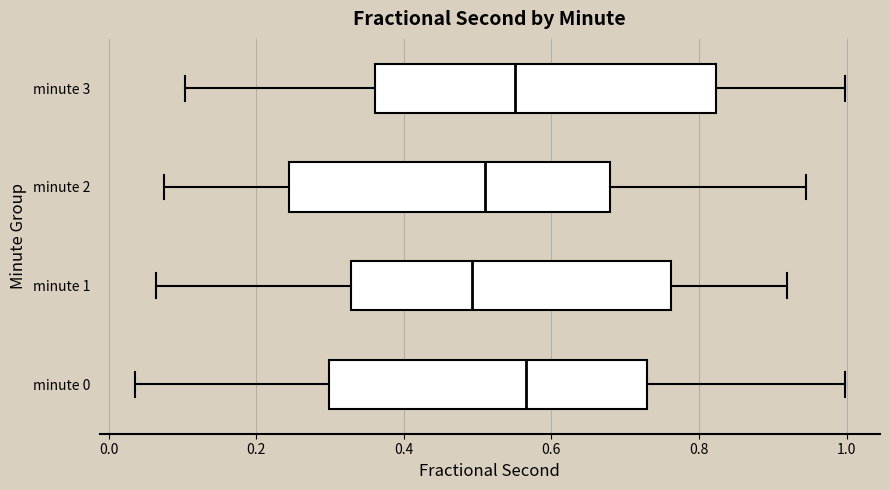

Where does the right whisker of the box for minute 3 end on the x-axis? The values are not printed on the chart, so give them approximately, as read against the axis.

1.00